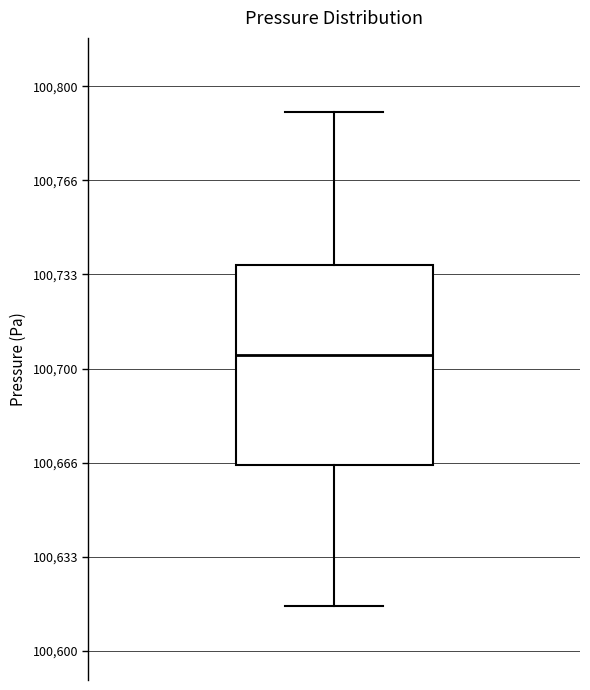

Where does the upper whisker of the box end on the y-axis? The values are not printed on the chart, so give them approximately, as read against the axis.

100790